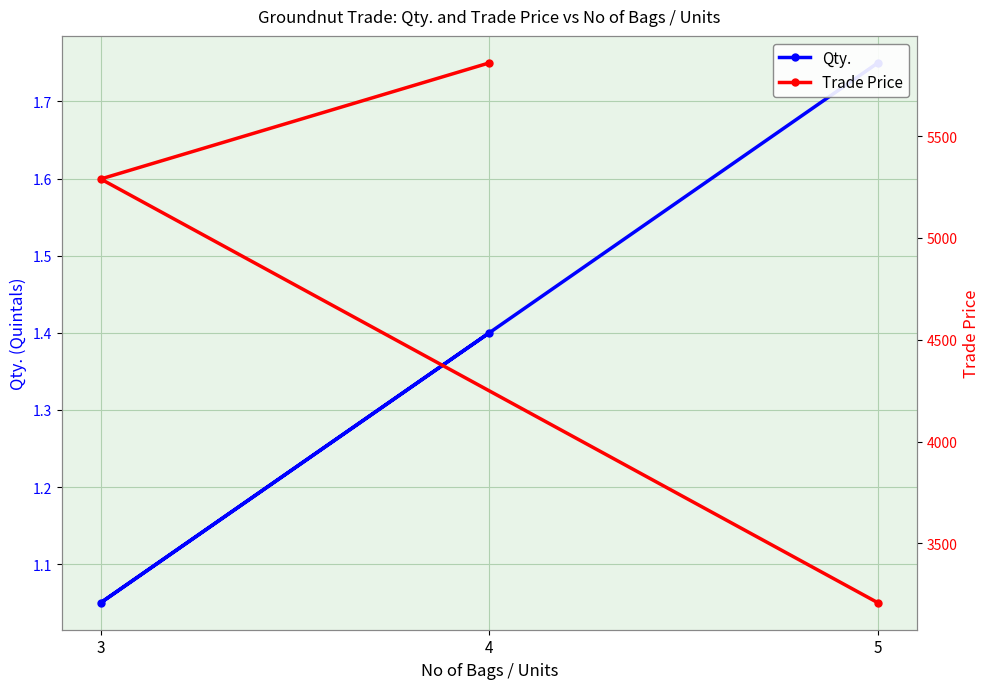

At 3, list the series in order from largest to smallest.

Trade Price, Qty.